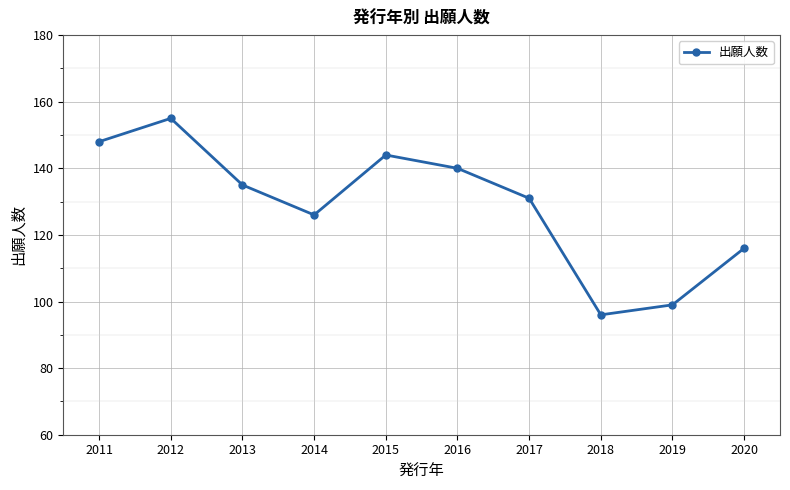

What is the value of the 8th point from the left?

96